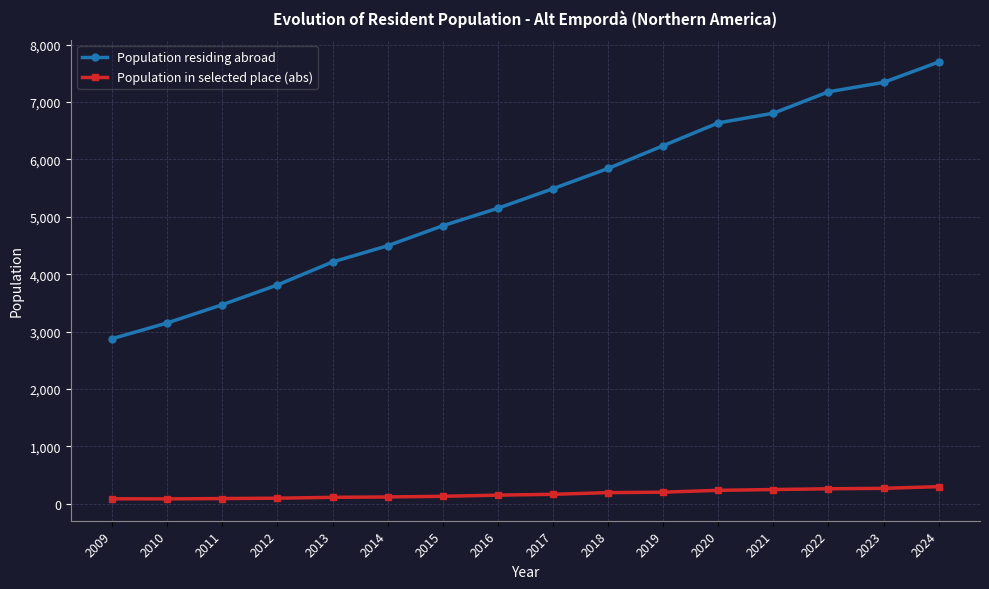

True or false: Population residing abroad has a value of 3152 at 2010.

True